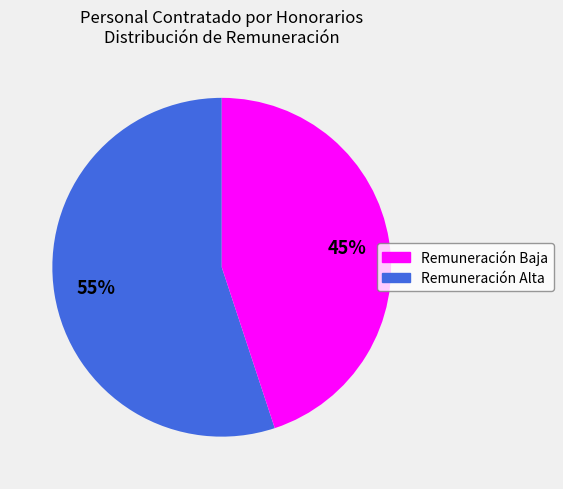

Count the number of slices in the pie.

2